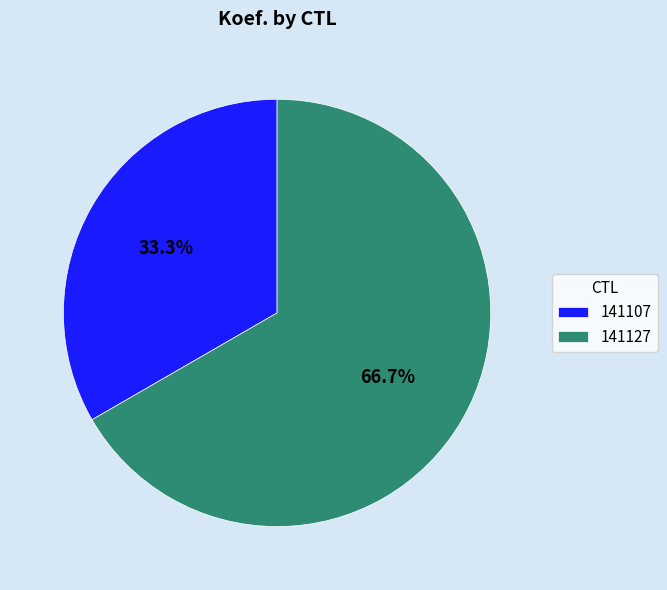

Combined, what portion of the pie is 141107 and 141127?

100.0%